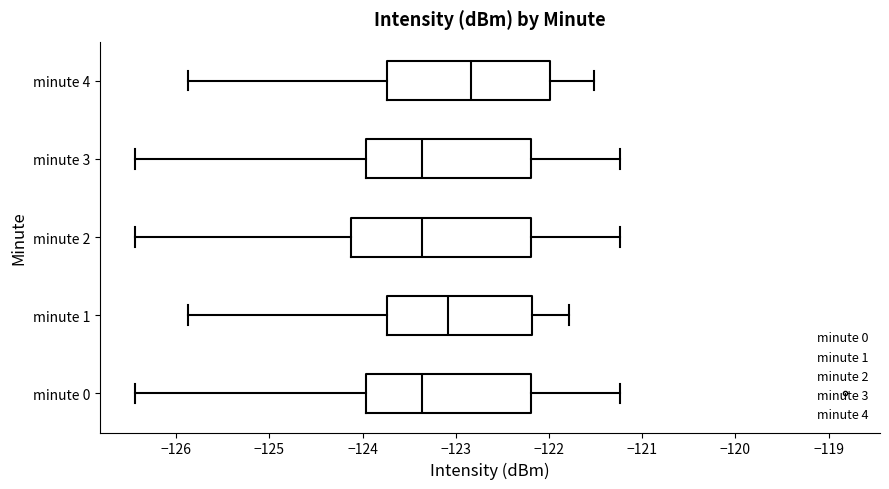

Which box has the furthest to the right median line?

minute 4